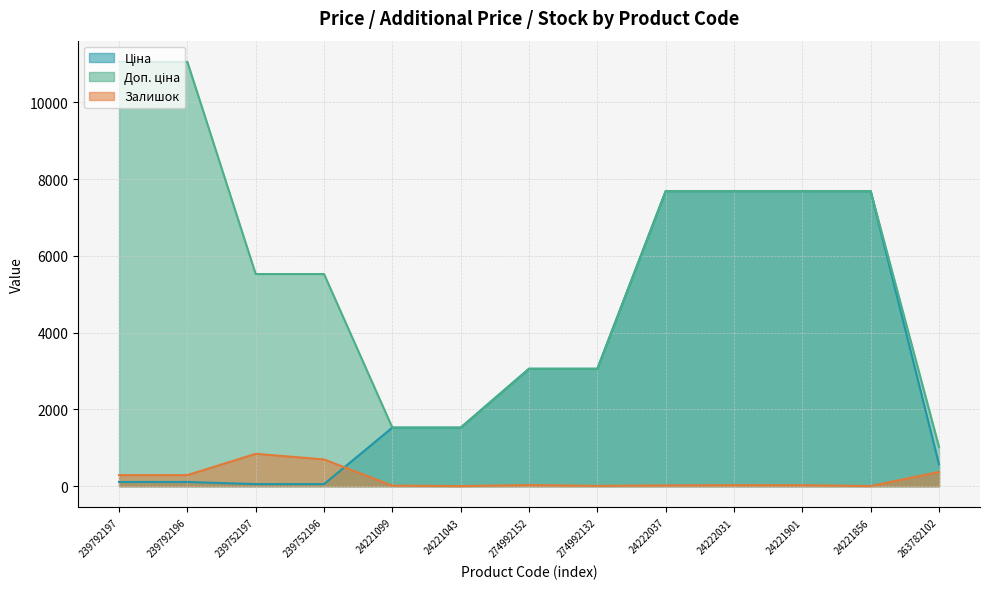

Reading left to right, transcribe all the data shown in this chart.

Ціна: 239792197=110.5	239792196=110.5	239752197=55.3	239752196=55.3	24221099=1526.8	24221043=1526.8	274992152=3059.7	274992132=3059.7	24222037=7688.0	24222031=7688.0	24221901=7688.0	24221856=7688.0	263782102=567.7
Доп. ціна: 239792197=11055.0	239792196=11055.0	239752197=5528.0	239752196=5528.0	24221099=1527.0	24221043=1527.0	274992152=3060.0	274992132=3060.0	24222037=7688.0	24222031=7688.0	24221901=7688.0	24221856=7688.0	263782102=1024.5
Залишок: 239792197=290.0	239792196=290.0	239752197=845.0	239752196=698.0	24221099=16.0	24221043=4.0	274992152=31.0	274992132=9.0	24222037=21.0	24222031=28.0	24221901=27.0	24221856=5.0	263782102=372.0